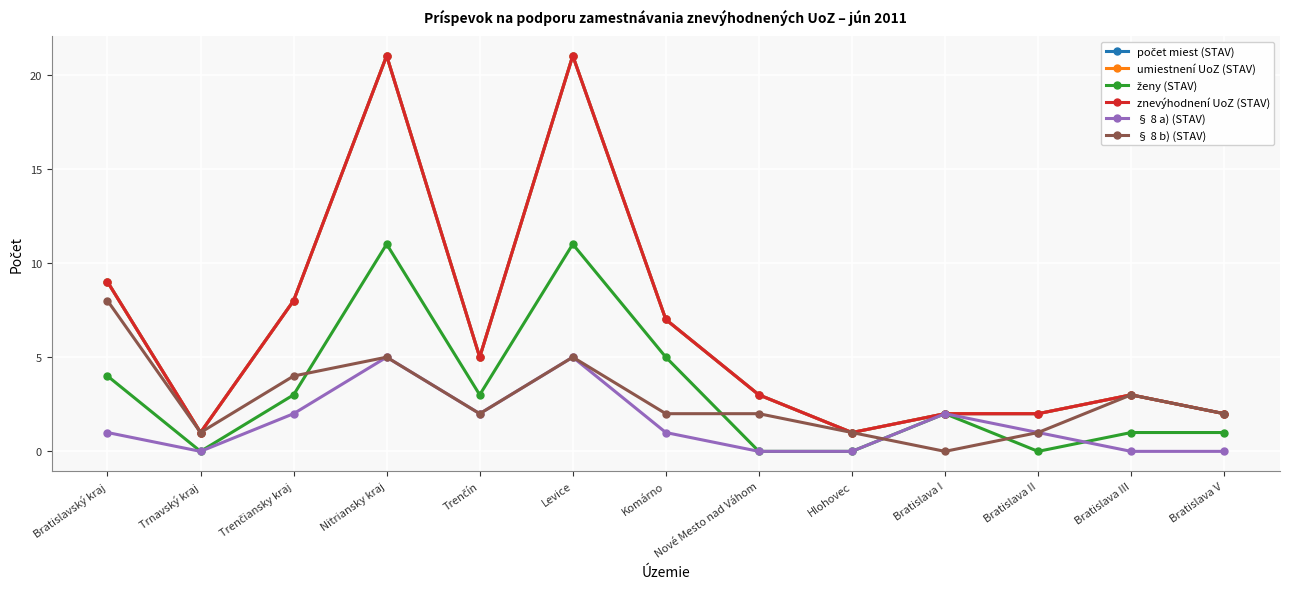

After their last crossing, which series has the higher values: § 8 a) (STAV) or ženy (STAV)?

ženy (STAV)